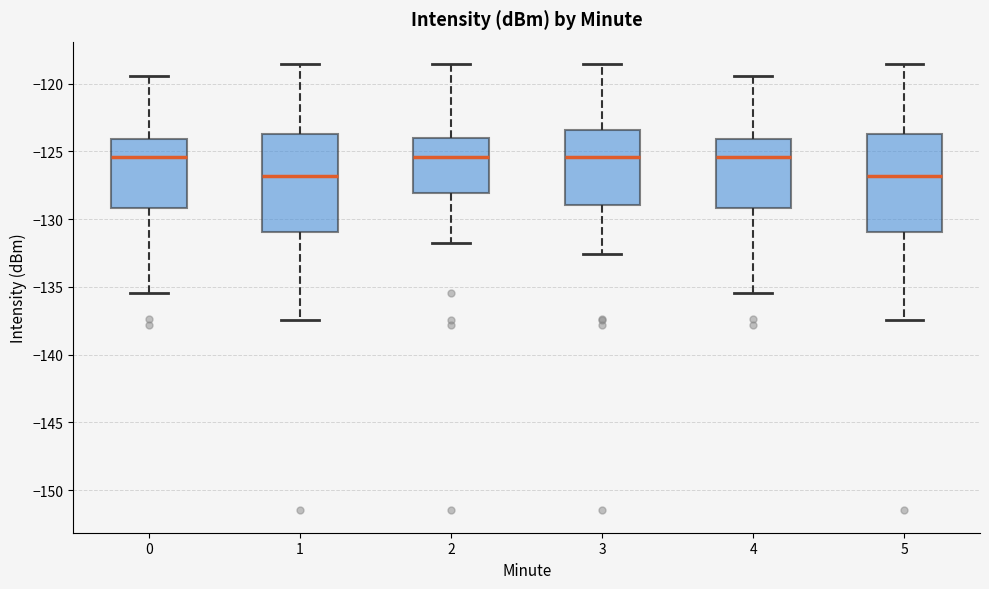

Reading left to right, transcribe this box plot: for each box, give where its median line is, the range the box spans, and where its two whiskers end, as read against the y-axis. The values are not printed on the chart, so give them approximately, as read against the axis.

0: median -125.5, box -129.0 to -124.0, whiskers -135.5 to -119.5
1: median -127.0, box -131.0 to -123.5, whiskers -137.5 to -118.5
2: median -125.5, box -128.0 to -124.0, whiskers -131.5 to -118.5
3: median -125.5, box -129.0 to -123.5, whiskers -132.5 to -118.5
4: median -125.5, box -129.0 to -124.0, whiskers -135.5 to -119.5
5: median -127.0, box -131.0 to -123.5, whiskers -137.5 to -118.5